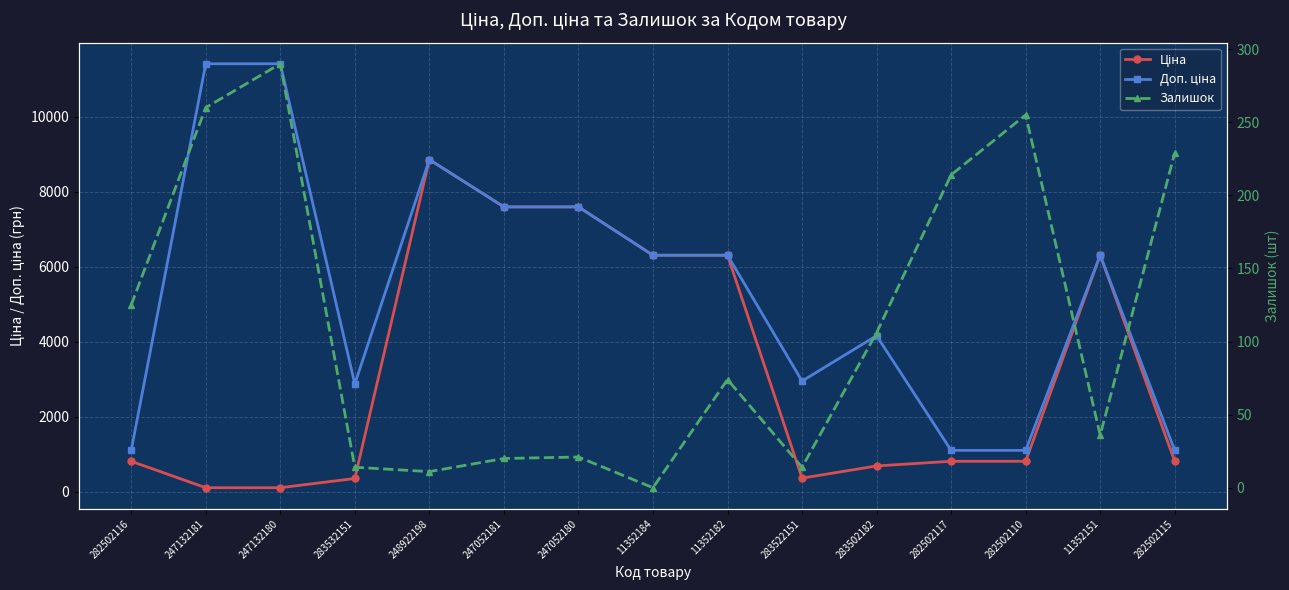

Count the number of categories in the chart.

15